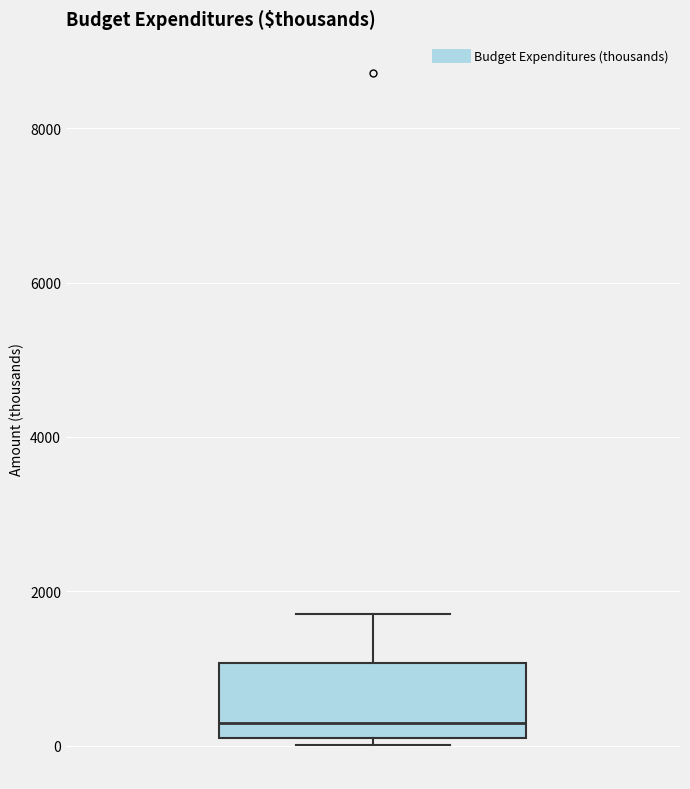

Read this box plot against the y-axis: the position of the median line, the range covered by the box, and the ends of both whiskers. The values are not printed on the chart, so give them approximately, as read against the axis.

median 200, box 0 to 1000, whiskers 0 (just below the box's lower edge) to 1800